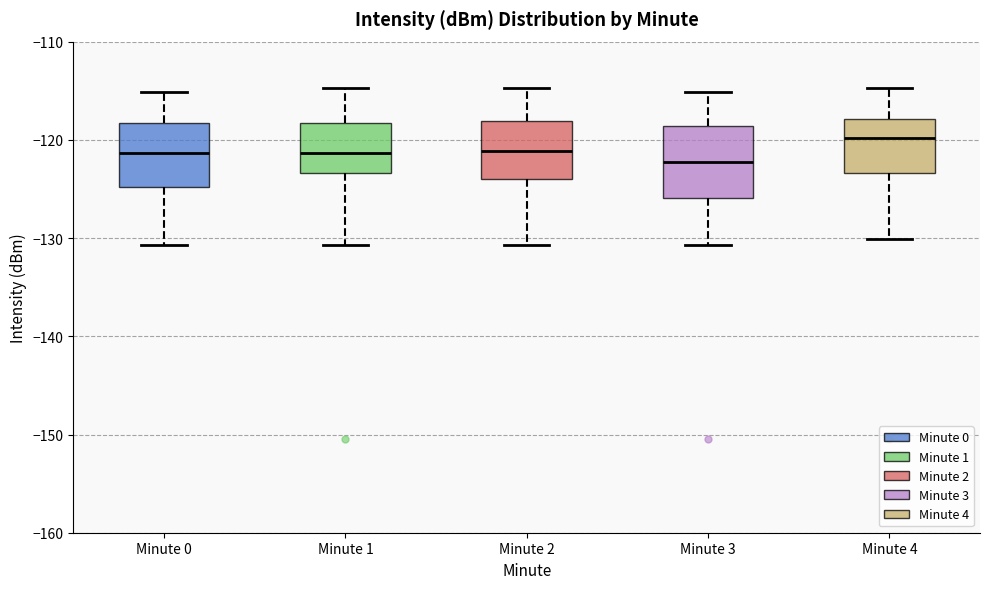

Reading left to right, transcribe this box plot: for each box, give where its median line is, the range the box spans, and where its two whiskers end, as read against the y-axis. The values are not printed on the chart, so give them approximately, as read against the axis.

Minute 0: median -121, box -125 to -118, whiskers -131 to -115
Minute 1: median -121, box -123 to -118, whiskers -131 to -115
Minute 2: median -121, box -124 to -118, whiskers -131 to -115
Minute 3: median -122, box -126 to -119, whiskers -131 to -115
Minute 4: median -120, box -123 to -118, whiskers -130 to -115